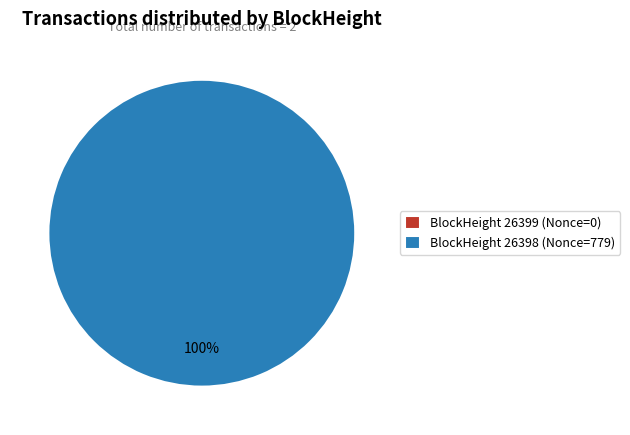

To the nearest percent, what is the combined percentage of 26398 and 26399?

100%